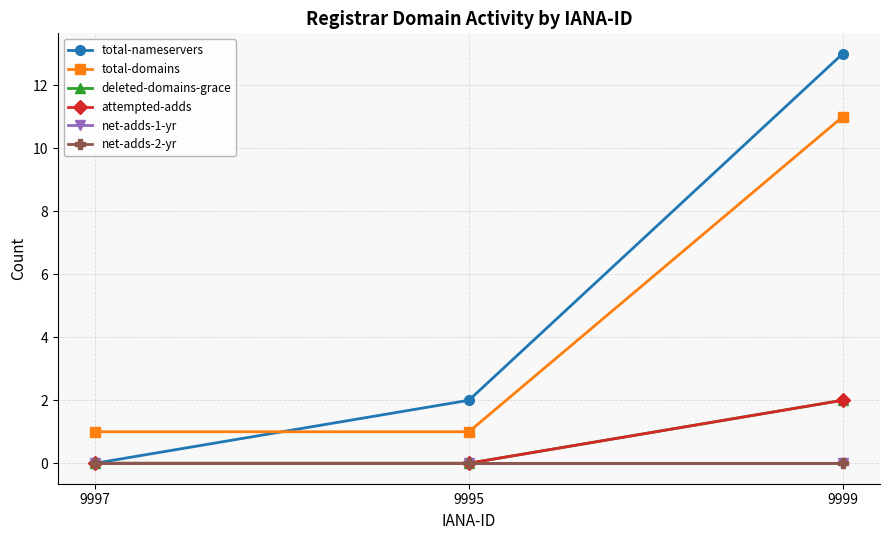

Is this an area chart (filled region under the line)?

No